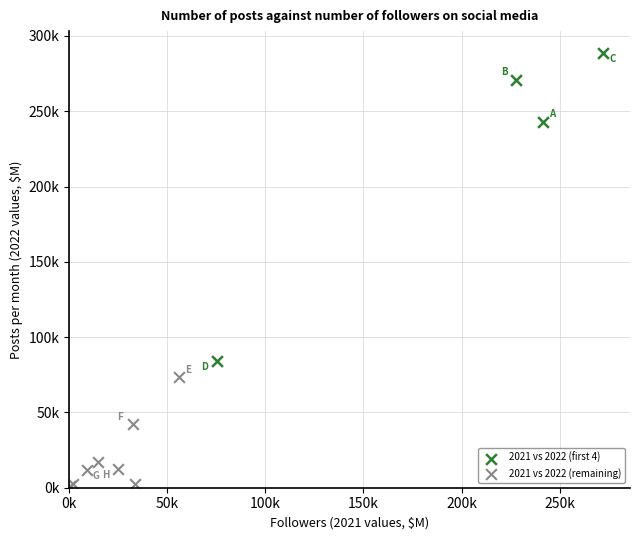

What are all the series names shown in the legend?

2021 vs 2022 (first 4), 2021 vs 2022 (remaining)